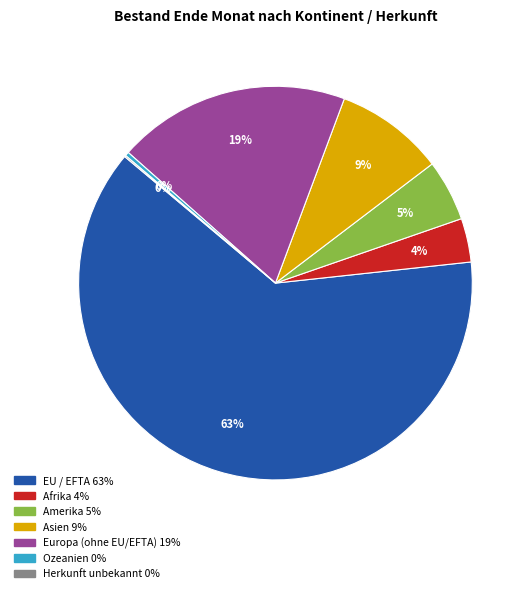

Which category has the biggest portion of the pie?

EU / EFTA